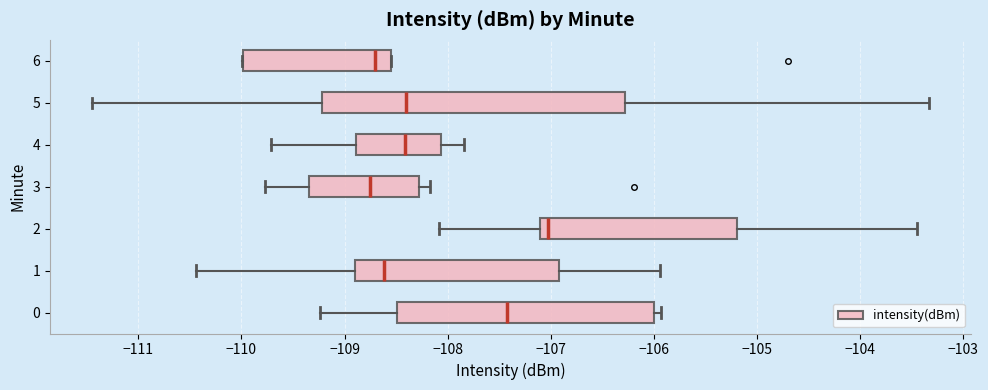

Where is the left edge of the box at y = 3 on the x-axis? The values are not printed on the chart, so give them approximately, as read against the axis.

-109.3